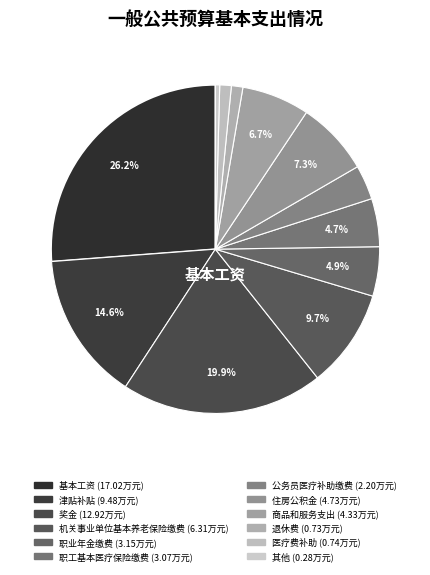

Count the number of slices in the pie.

12